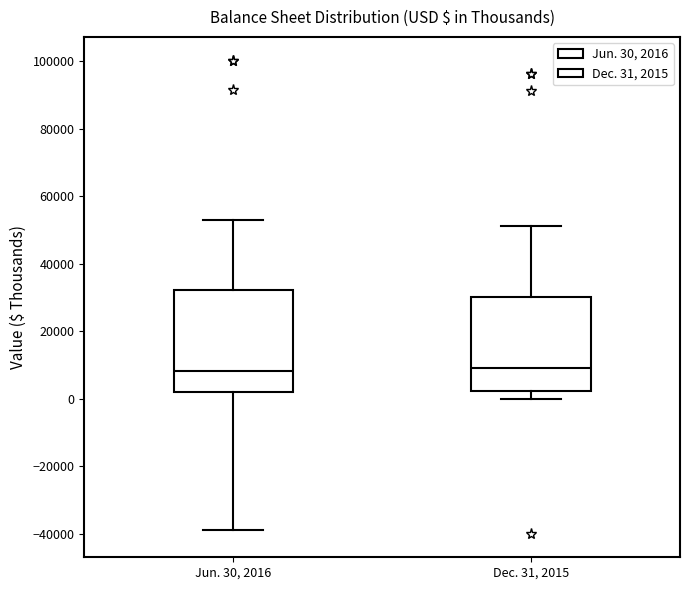

Comparing the boxes themselves (not the whiskers), which one is the tallest?

Jun. 30, 2016